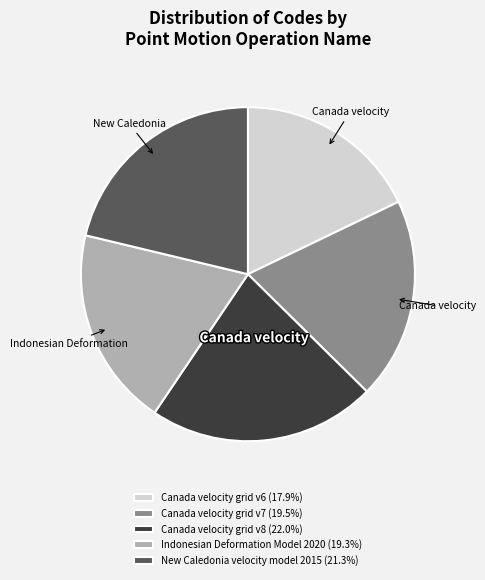

Is there any slice that represents more than half of the pie?

No